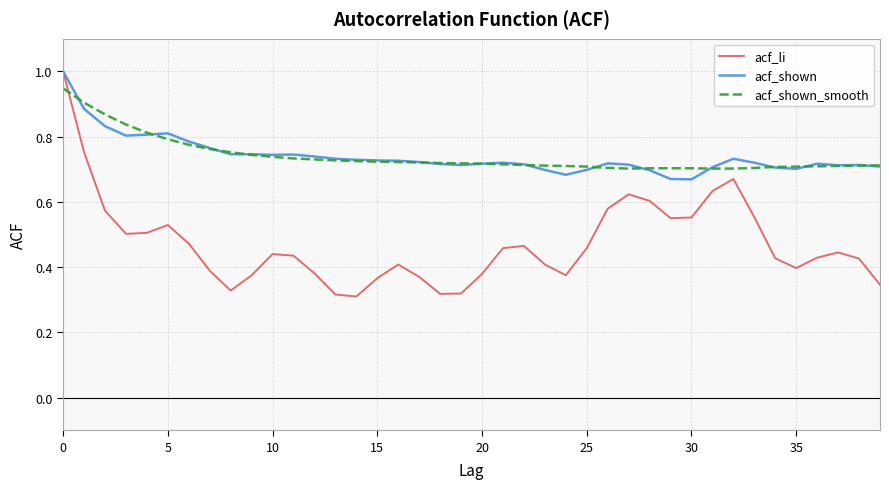

Which series has the widest spread of values?

acf_li